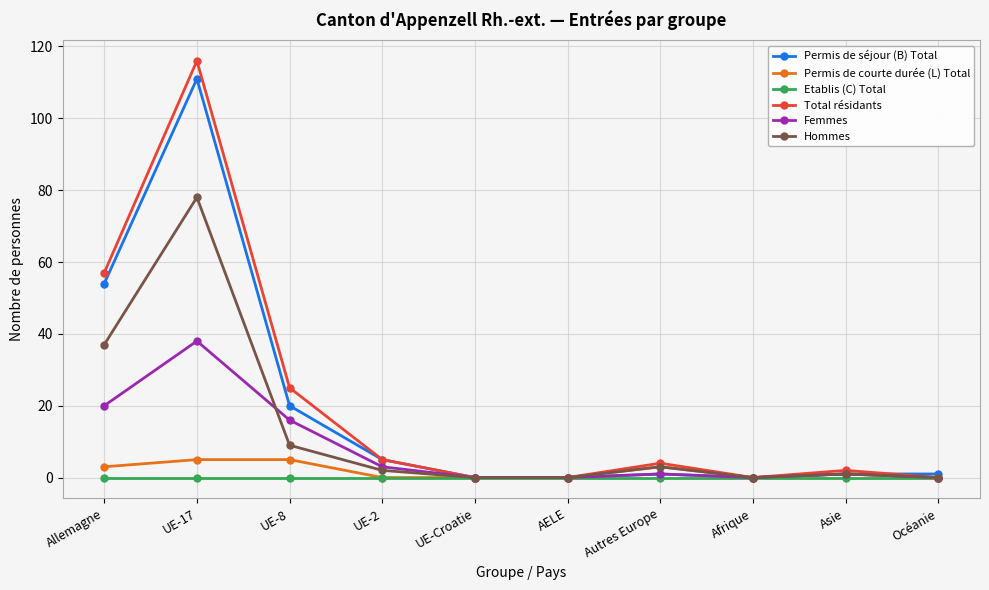

Which category has the highest value across all series?

UE-17